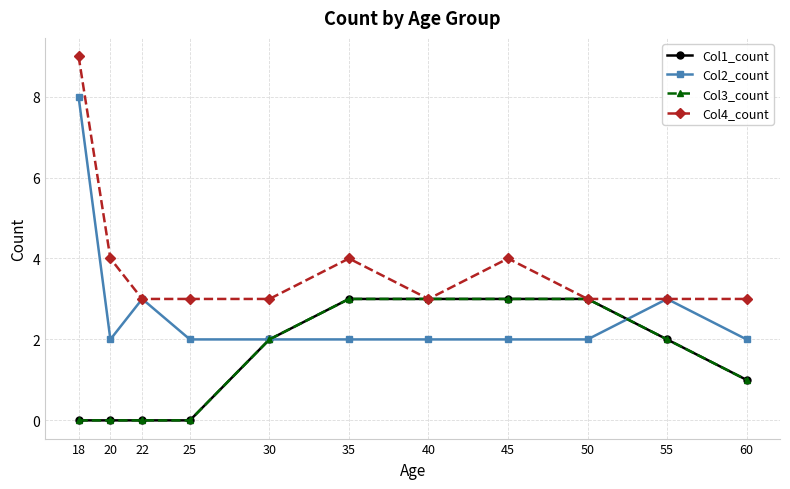

Reading left to right, what are all the values shown in this chart?

Col1_count: 0	0	0	0	2	3	3	3	3	2	1
Col2_count: 8	2	3	2	2	2	2	2	2	3	2
Col3_count: 0	0	0	0	2	3	3	3	3	2	1
Col4_count: 9	4	3	3	3	4	3	4	3	3	3